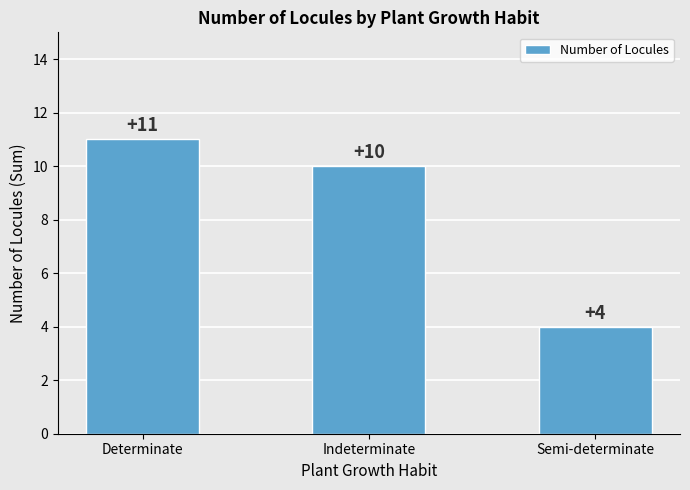

Count the values in the range 4 to 11.

3